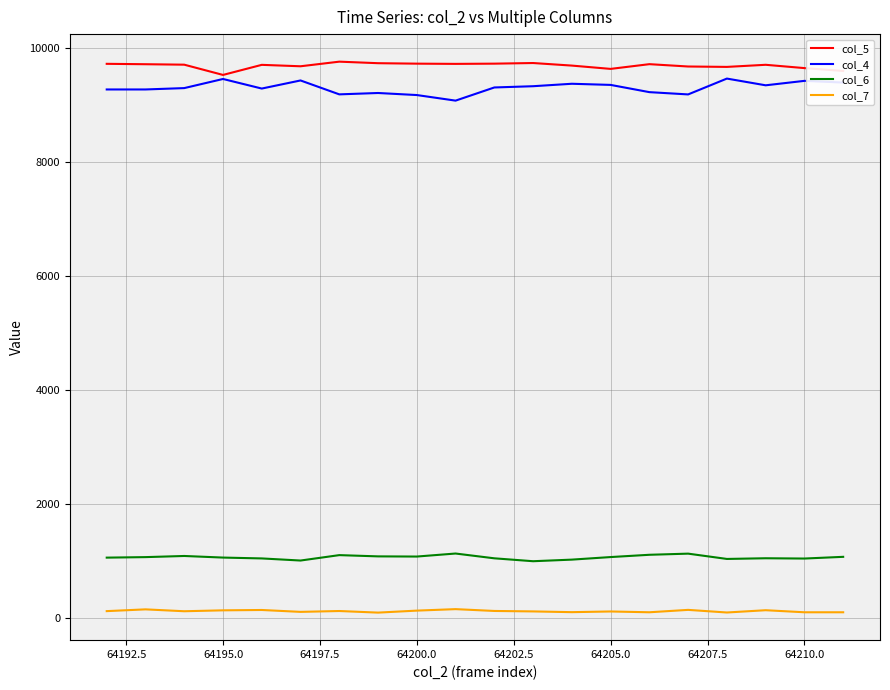

Is this an area chart (filled region under the line)?

No